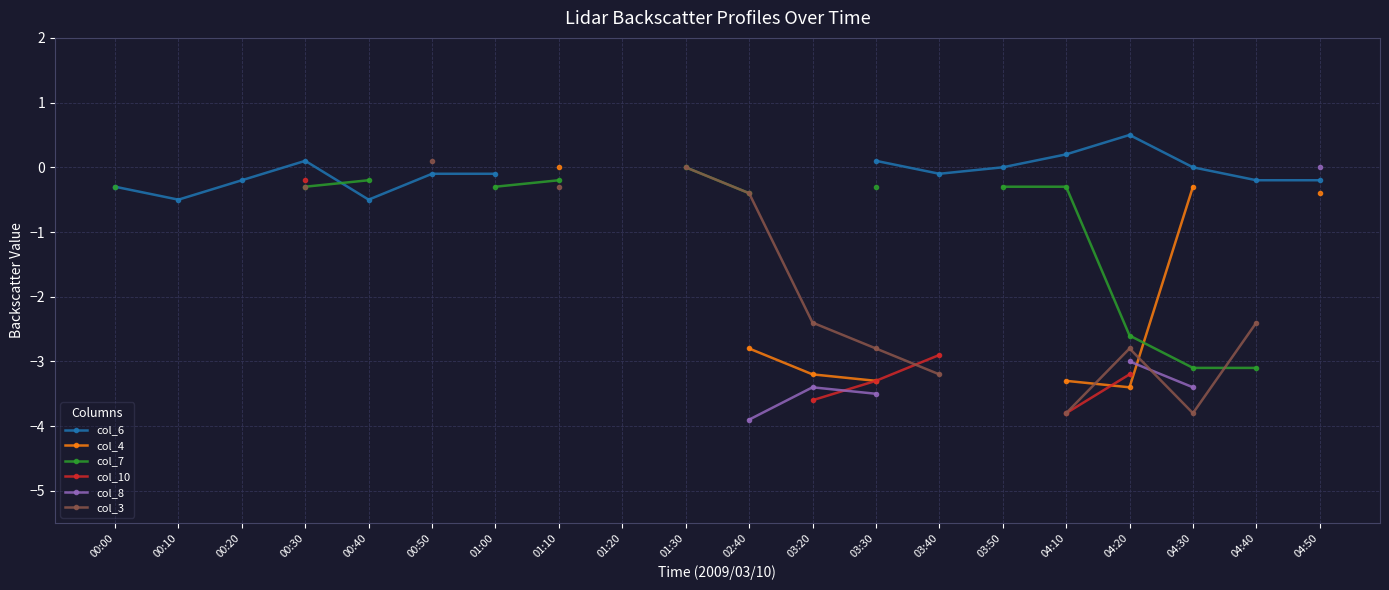

Is this an area chart (filled region under the line)?

No